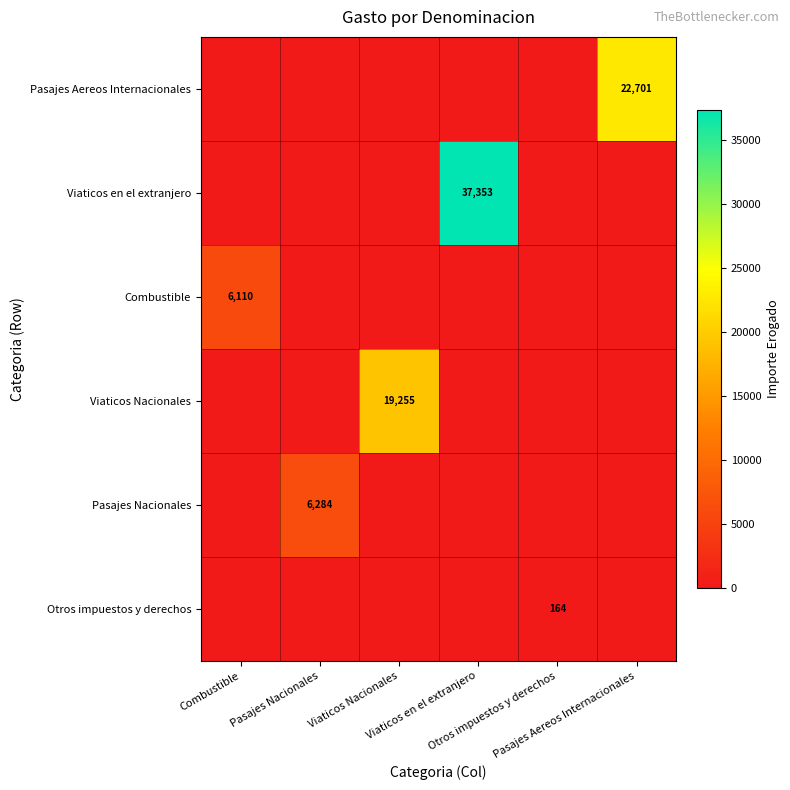

True or false: Pasajes Aereos Internacionales has a value of -11129.7 at Pasajes Nacionales.

False